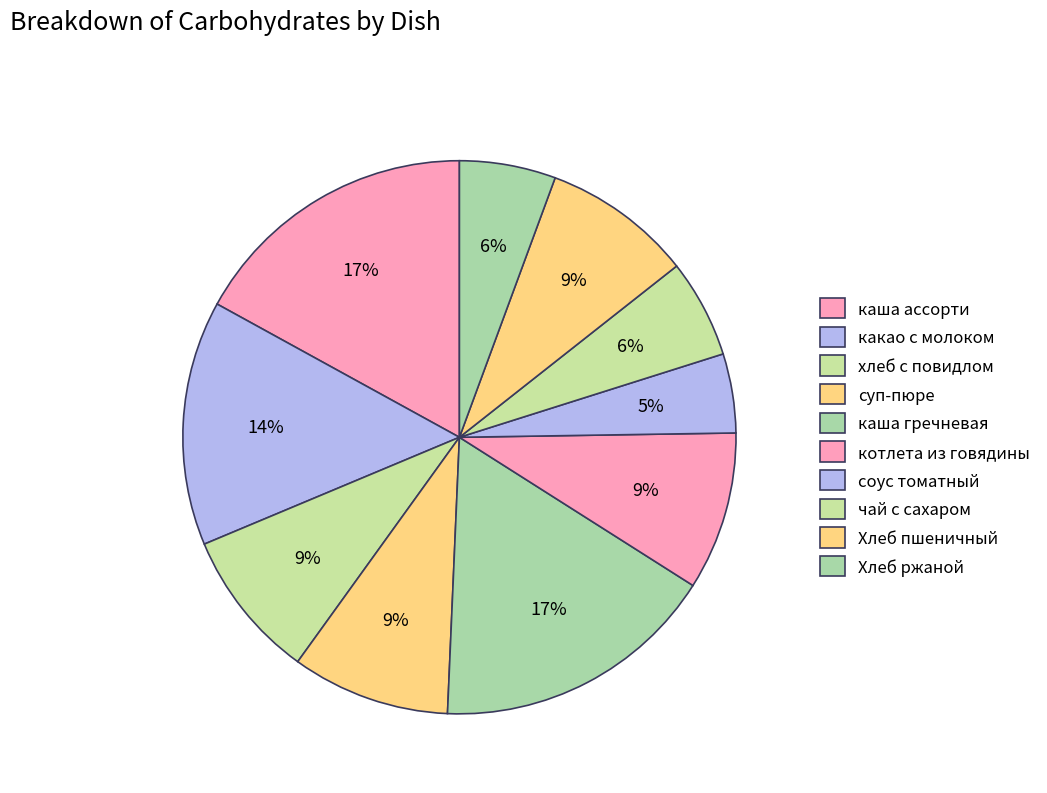

What percentage is the каша ассорти slice, to the nearest percent?

17%